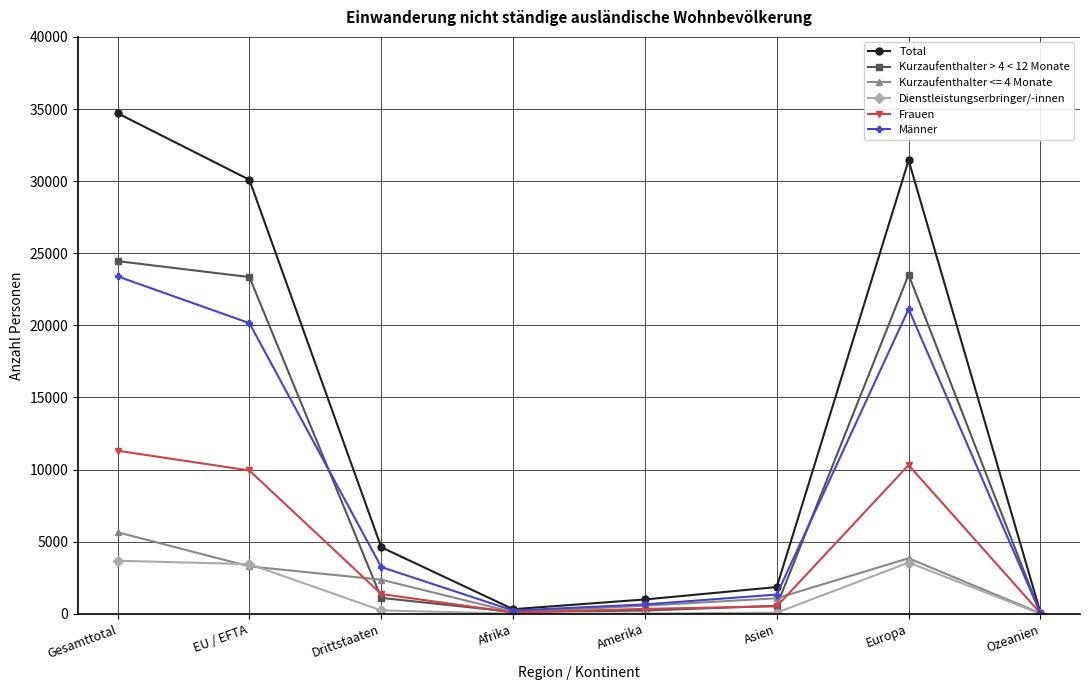

What is the difference between the highest and lowest values at Gesamttotal?

31025